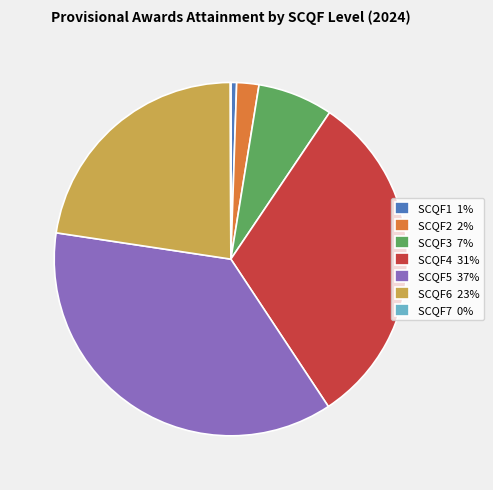

Approximately how many times larger is the value at SCQF3 compared to SCQF1?

13.1